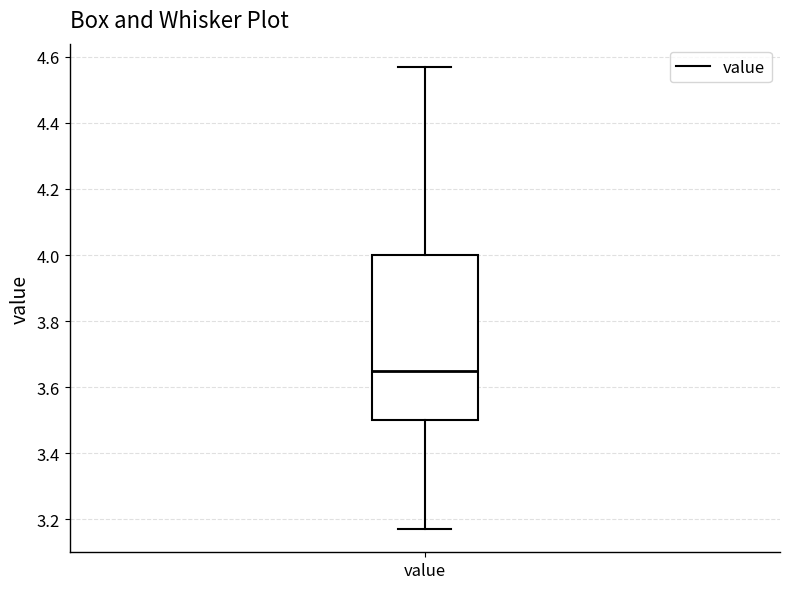

Read this box plot against the y-axis: the position of the median line, the range covered by the box, and the ends of both whiskers. The values are not printed on the chart, so give them approximately, as read against the axis.

median 3.66, box 3.50 to 4.00, whiskers 3.18 to 4.58